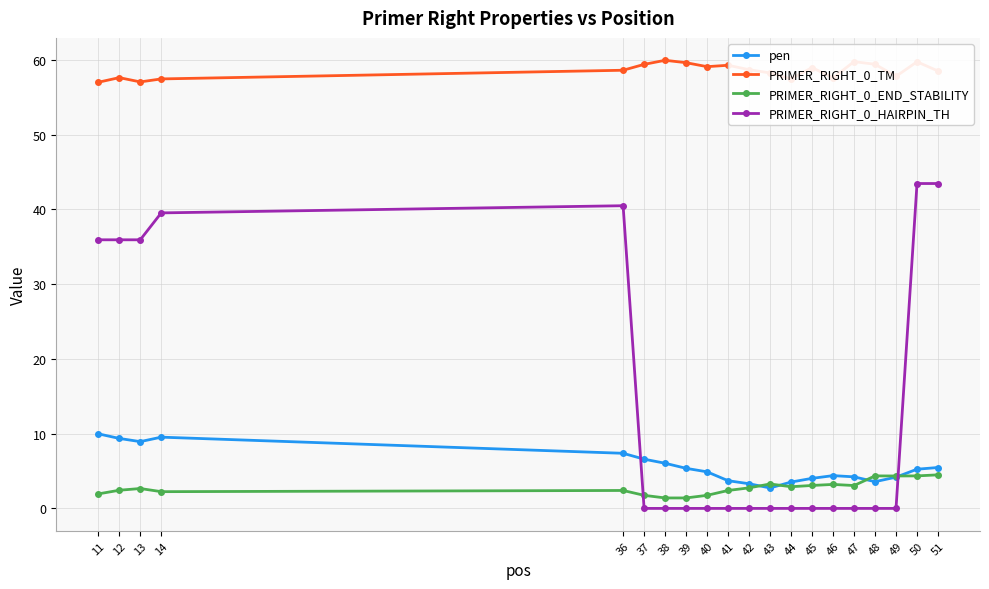

How many data points does each series have?

20